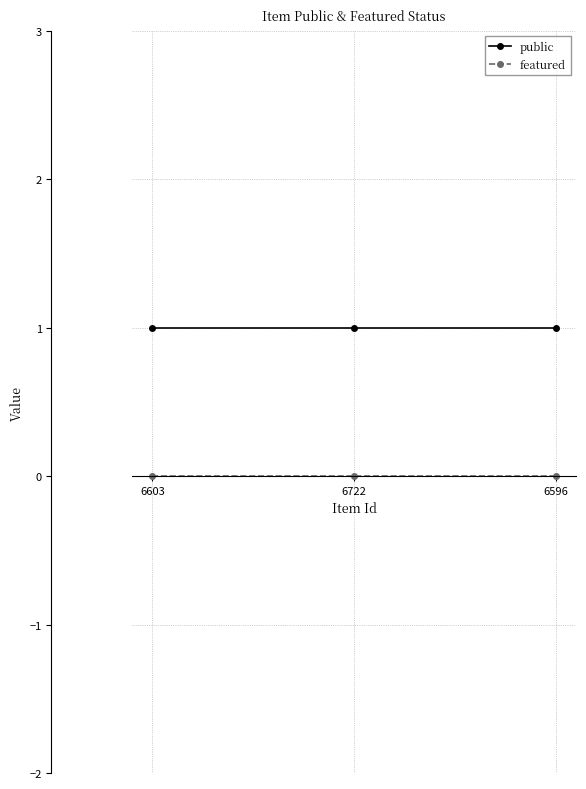

True or false: public has a value of 1 at 6603.

True